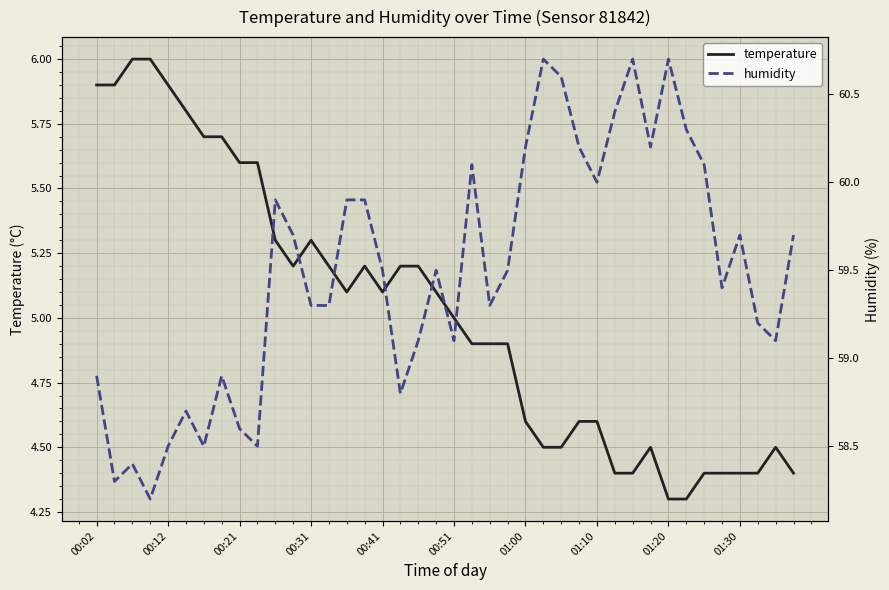

True or false: temperature has a value of 8.8 at 00:21.

False